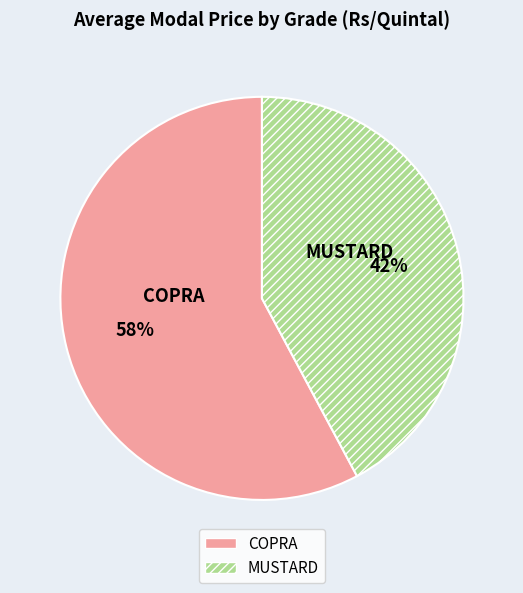

Approximately how many times larger is the value at MUSTARD compared to COPRA?

0.7